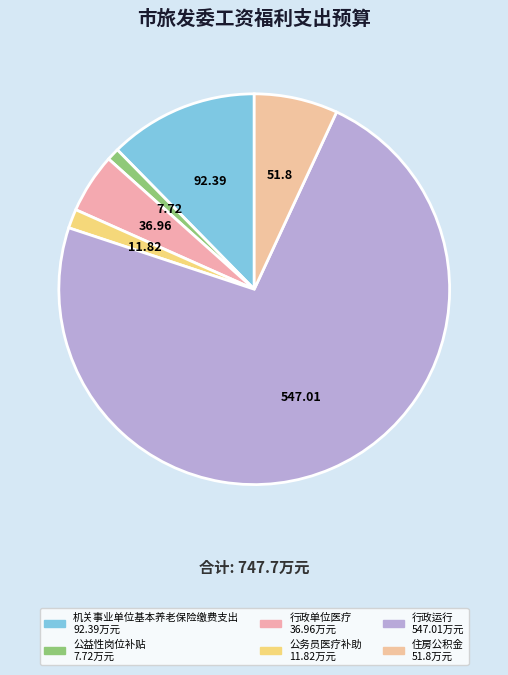

Count the number of slices in the pie.

6